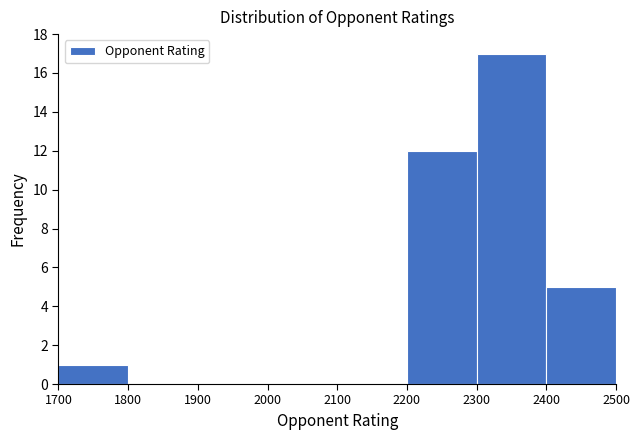

What is the height of the bar covering 2200 to 2300 on the x-axis? The values are not printed on the chart, so give them approximately, as read against the axis.

12